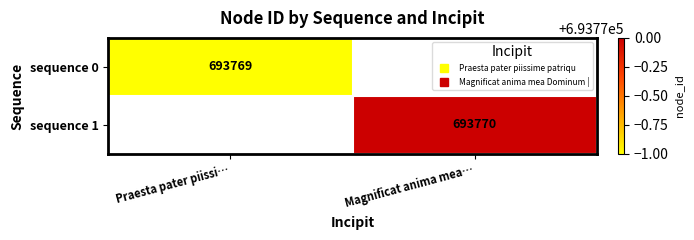

True or false: sequence 1 has a value of 693770.0 at Magnificat anima mea….

True